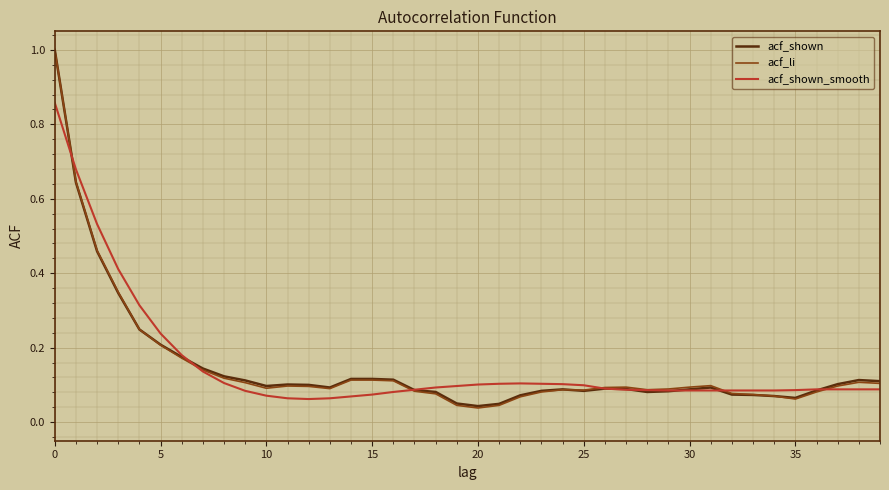

How many lines are shown in the chart?

3